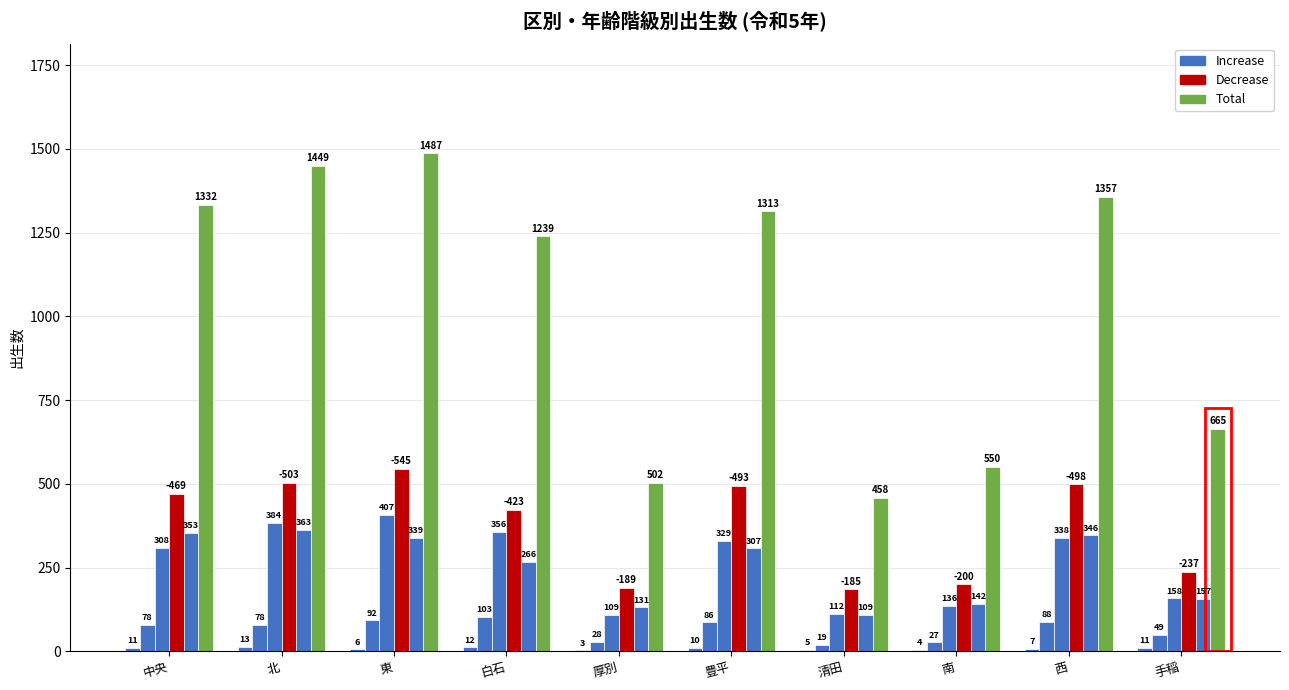

What is the label of the 5th bar from the right?

豊平